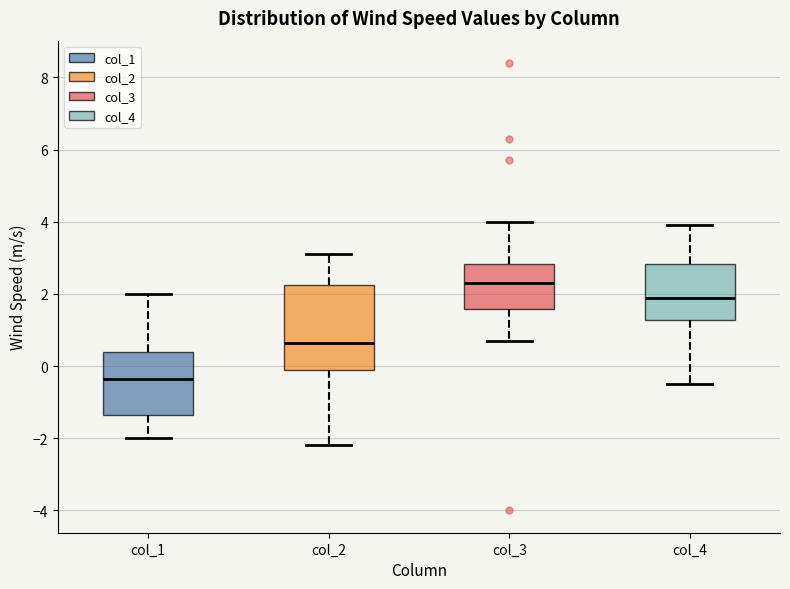

Comparing the boxes themselves (not the whiskers), which one is the tallest?

col_2